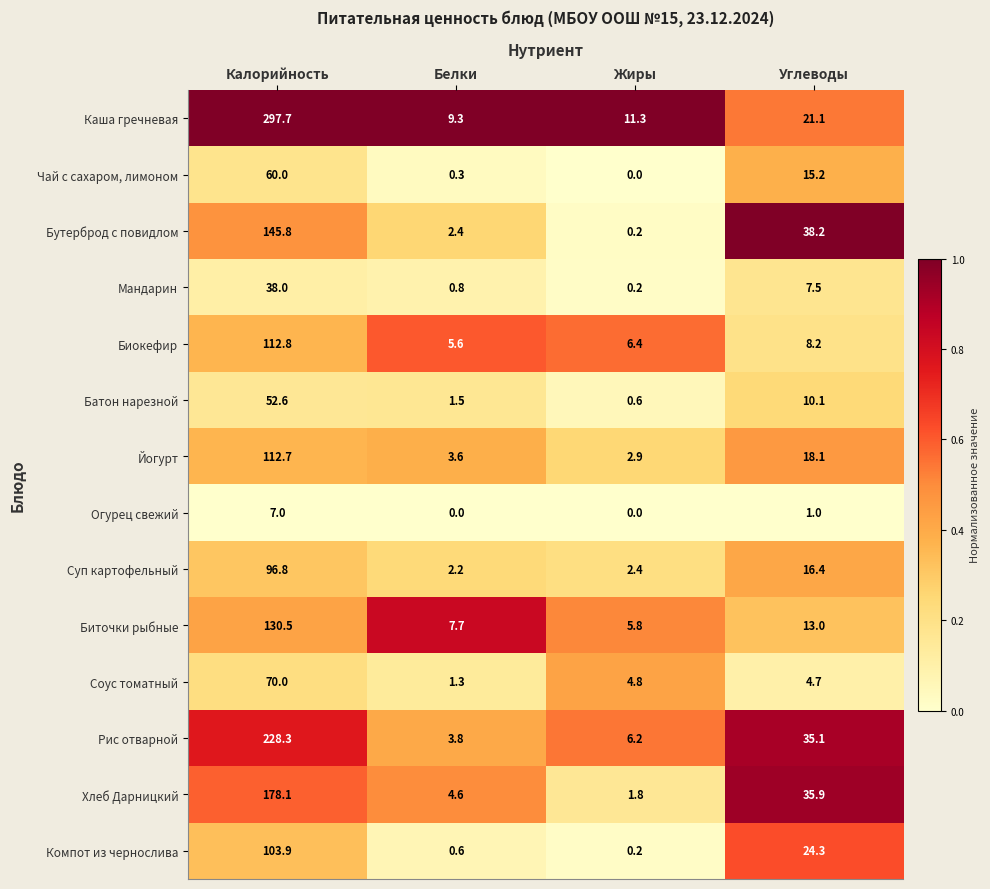

Rank the series at Углеводы from lowest to highest value.

Огурец свежий, Соус томатный, Мандарин, Биокефир, Батон нарезной, Биточки рыбные, Чай с сахаром, лимоном, Суп картофельный, Йогурт, Каша гречневая, Компот из чернослива, Рис отварной, Хлеб Дарницкий, Бутерброд с повидлом